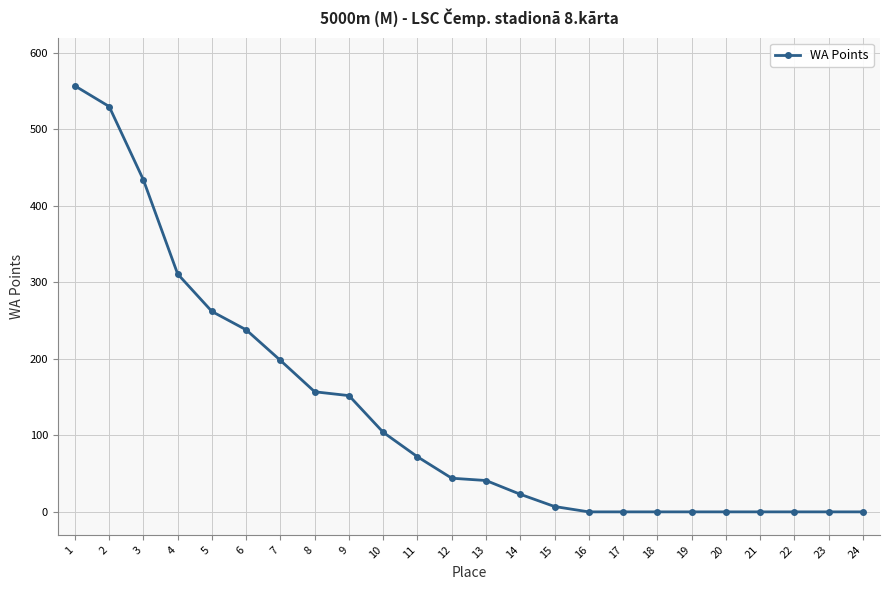

Reading left to right, transcribe all the data shown in this chart.

557	530	434	311	262	238	198	157	152	104	72	44	41	23	7	0	0	0	0	0	0	0	0	0